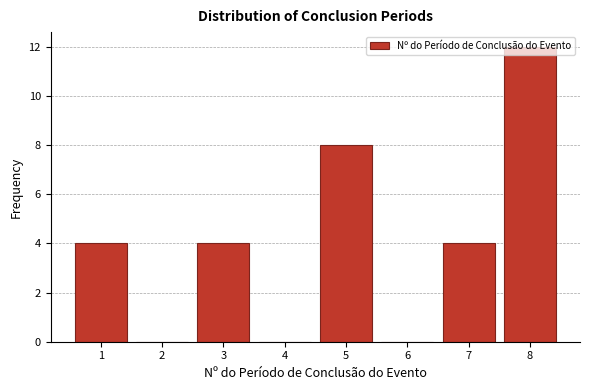

Which has a higher value, 7 or 6?

7